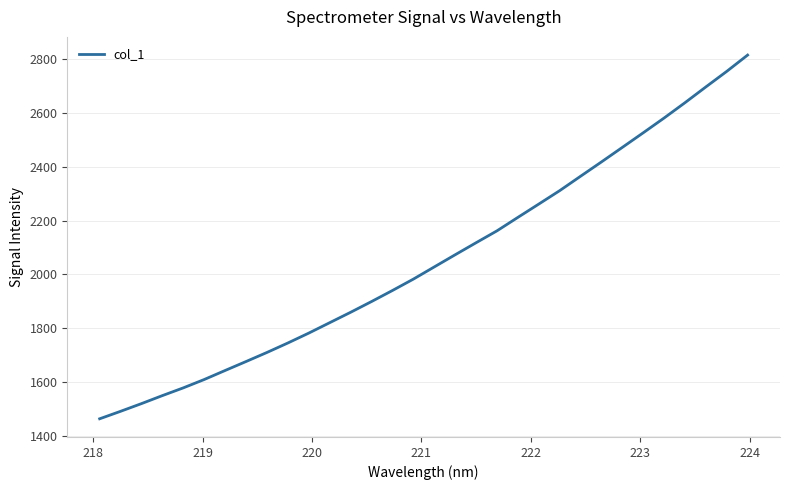

What is the difference between the maximum and minimum values?

1352.6